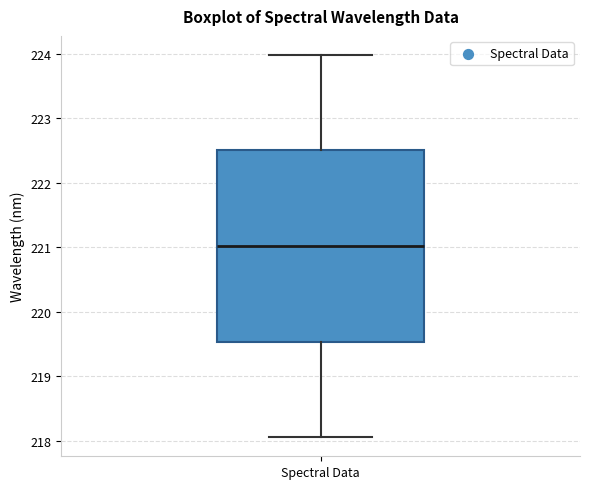

Where is the upper edge of the box for Spectral Data on the y-axis? The values are not printed on the chart, so give them approximately, as read against the axis.

222.5